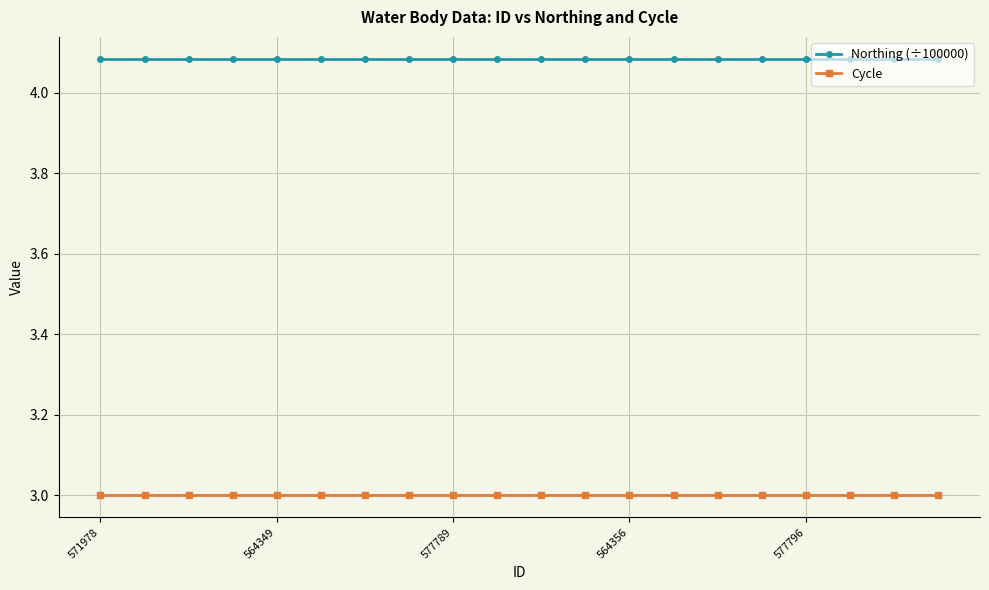

List the series in order of their overall mean, highest first.

Northing (÷100000), Cycle